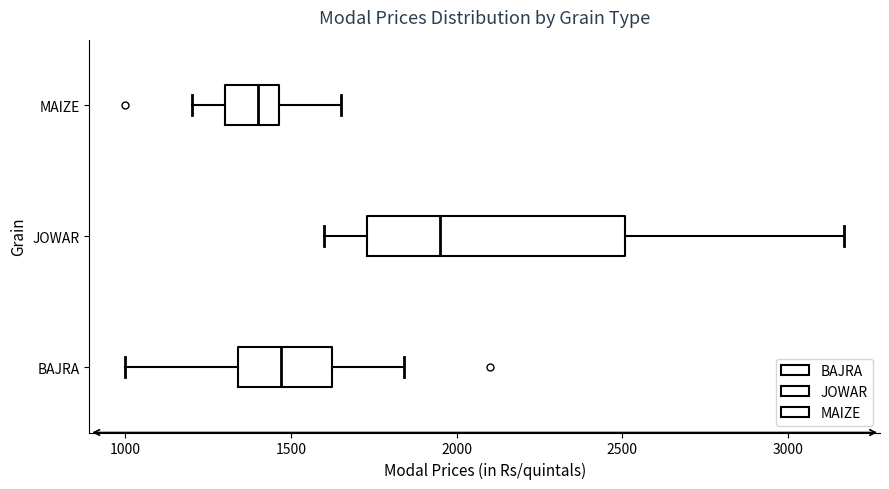

Where does the median line of the box for BAJRA sit on the x-axis? The values are not printed on the chart, so give them approximately, as read against the axis.

1450